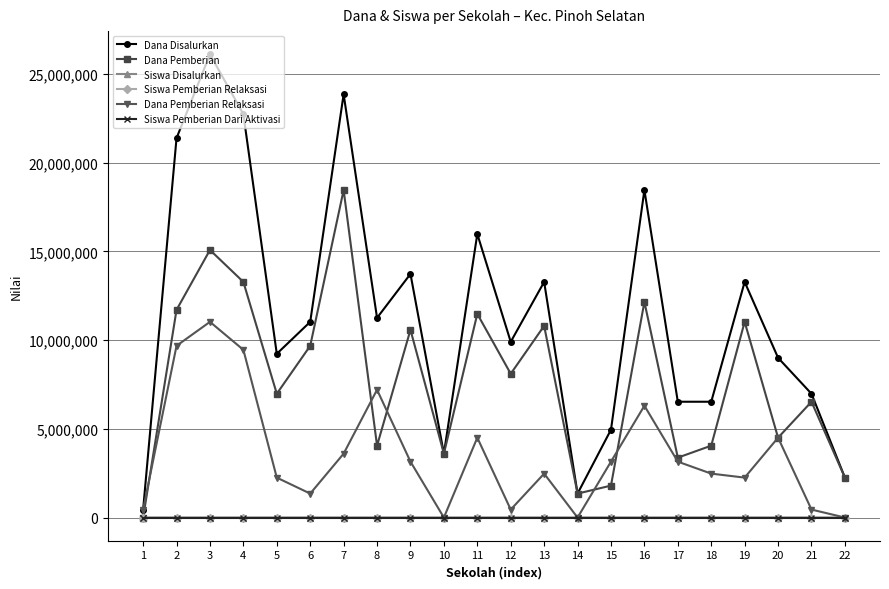

How many times do Siswa Disalurkan and Dana Pemberian Relaksasi cross each other?

5